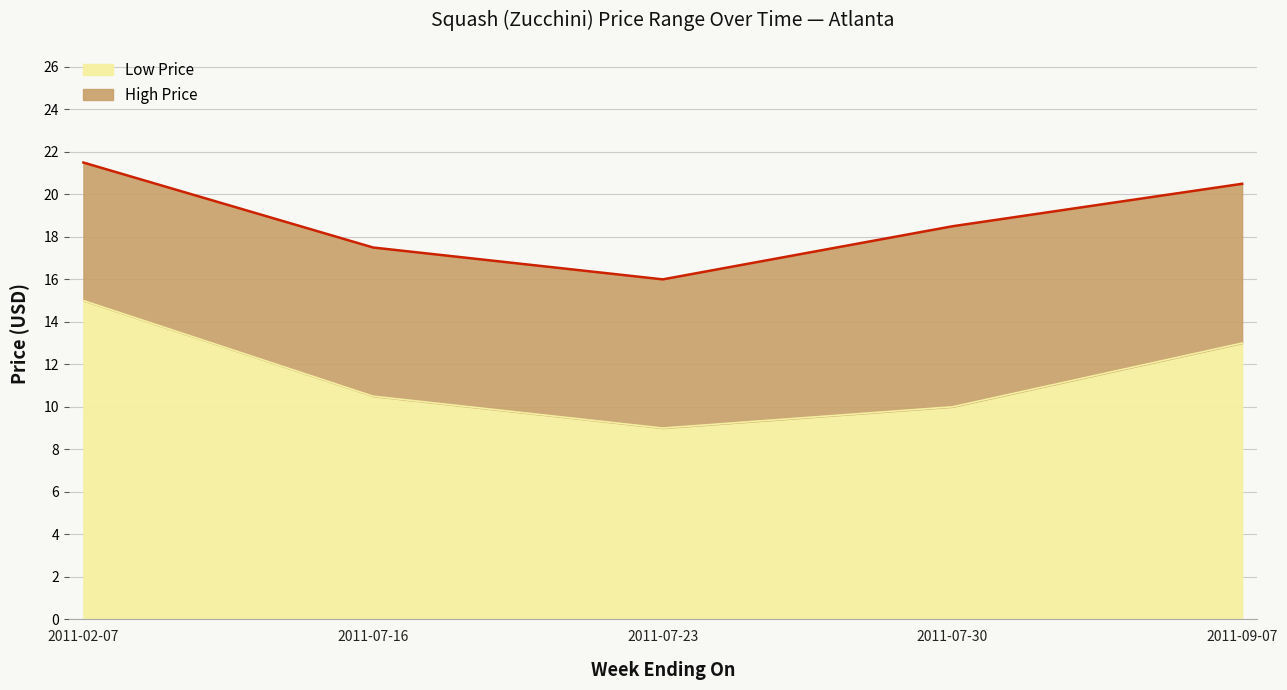

Rank the series by their maximum value, from lowest to highest.

Low Price, High Price